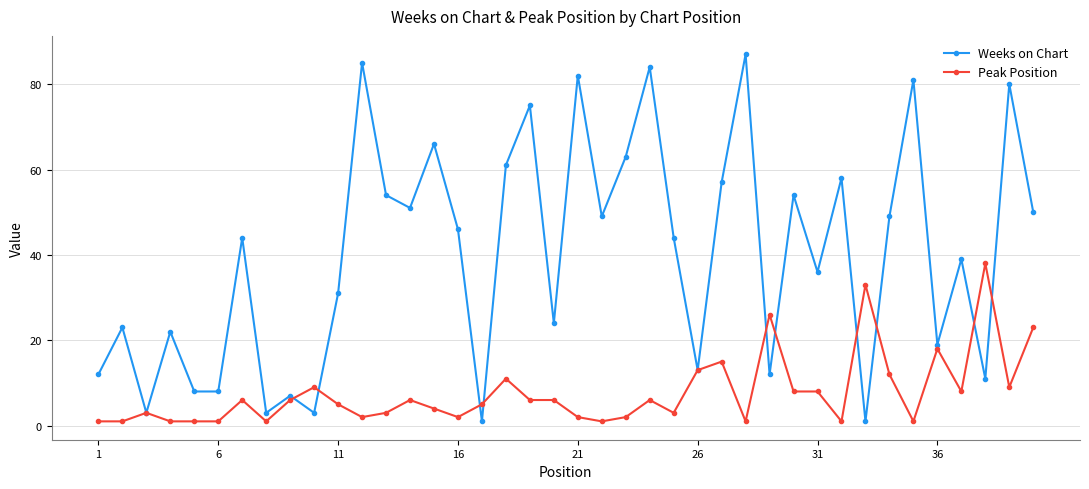

Which series has the widest spread of values?

Weeks on Chart